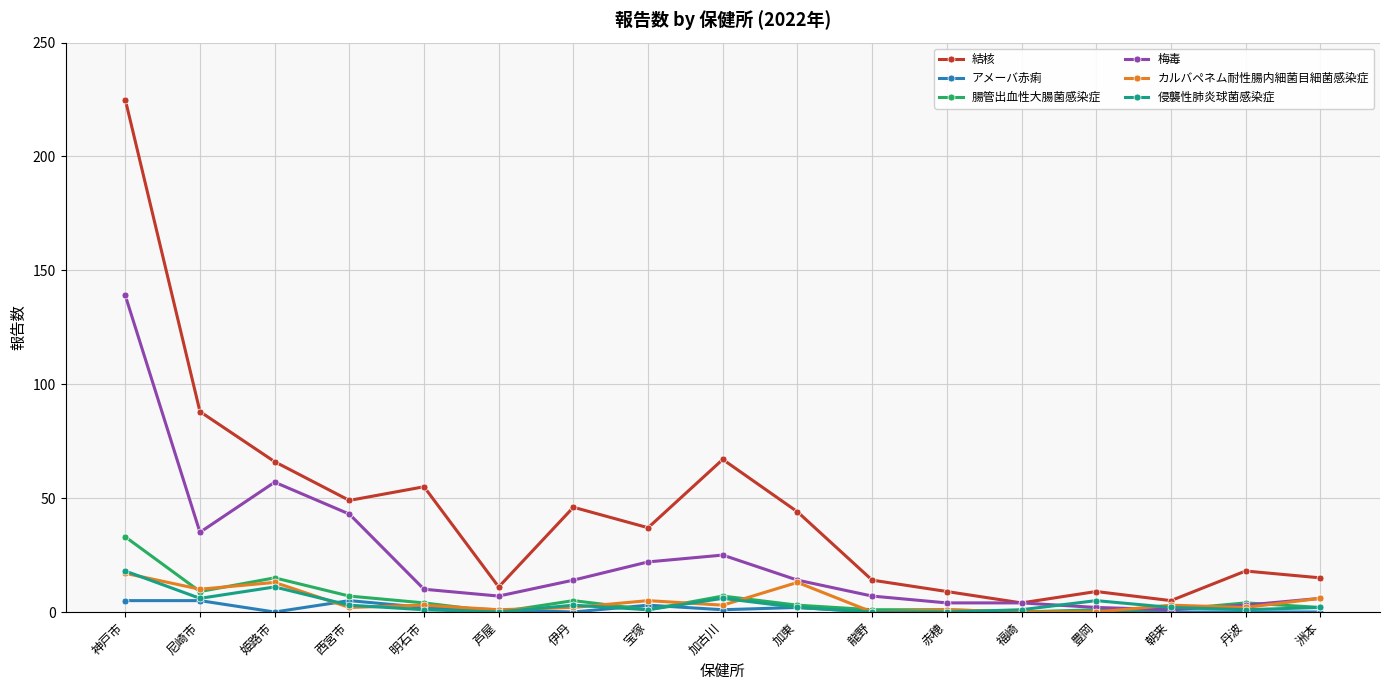

At 姫路市, list the series in order from largest to smallest.

結核, 梅毒, 腸管出血性大腸菌感染症, カルバペネム耐性腸内細菌目細菌感染症, 侵襲性肺炎球菌感染症, アメーバ赤痢